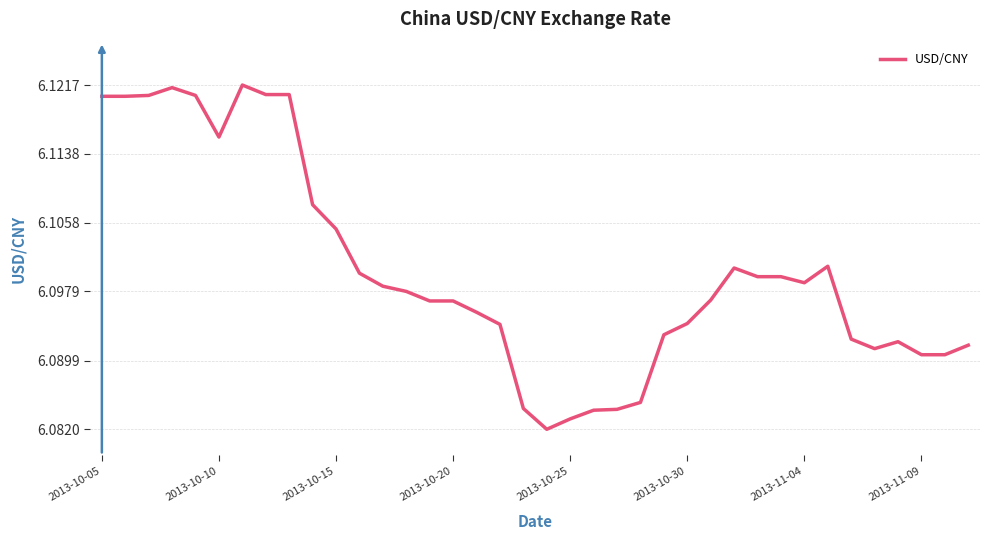

How many interior local valleys (lower than both neighbors) does the data have?

4